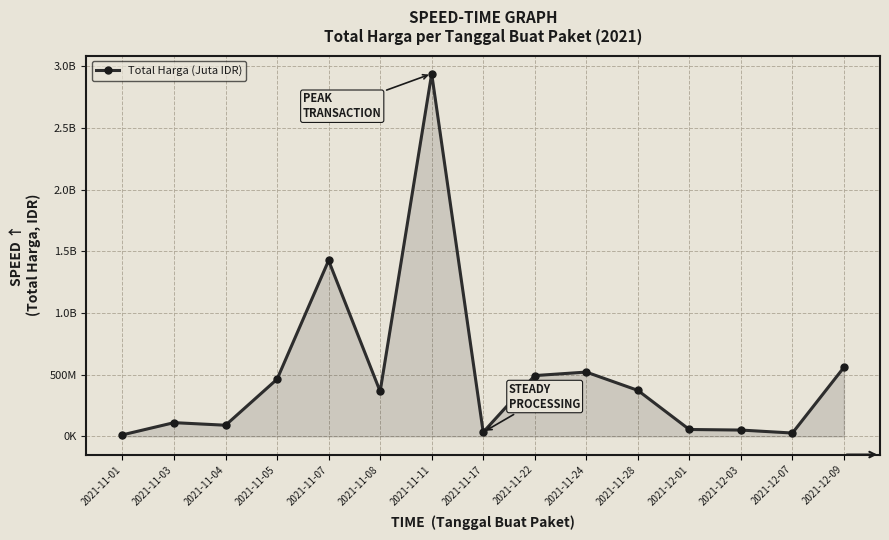

At which category does the data reach its first local peak?

2021-11-03